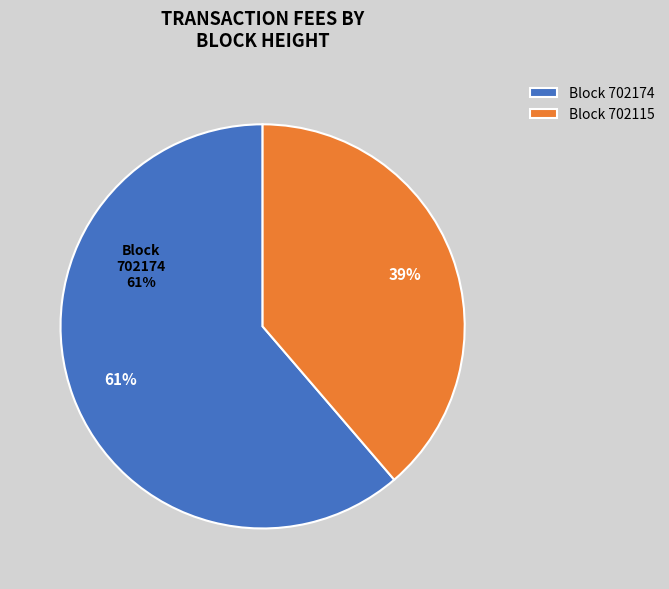

Is it true that 702174 is 54% of the pie?

False